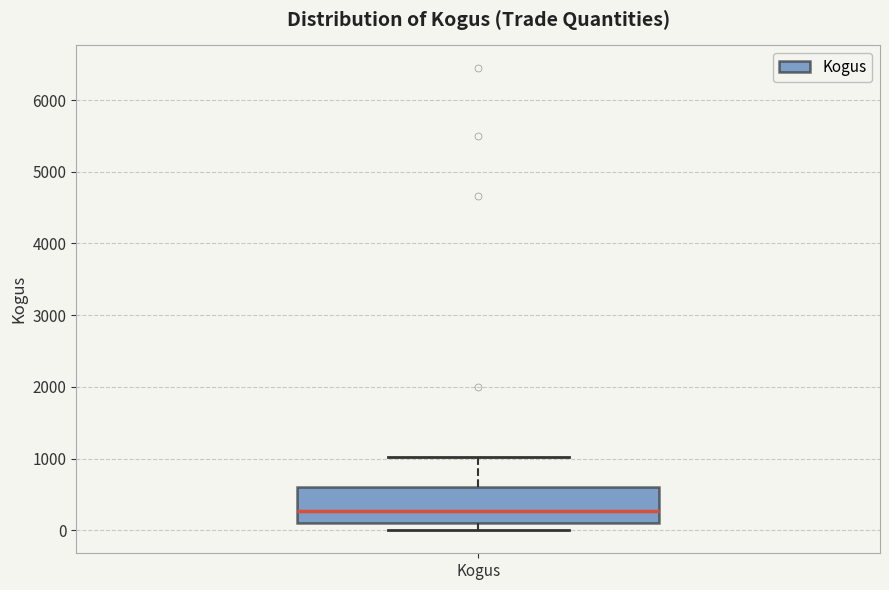

Transcribe this box plot: give where the median line is, the range the box spans, and where the two whiskers end, as read against the y-axis. The values are not printed on the chart, so give them approximately, as read against the axis.

median 300, box 100 to 600, whiskers 0 to 1000